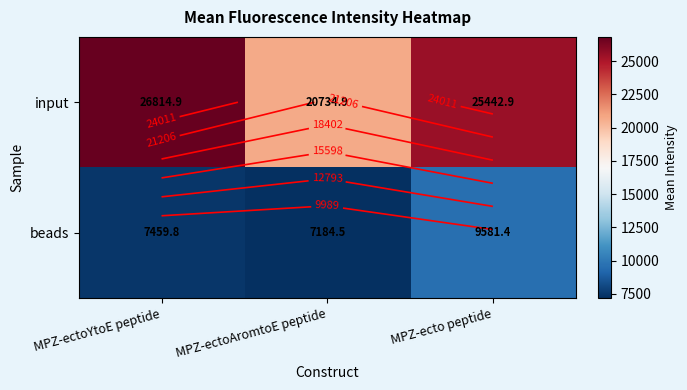

What is the difference between the maximum and minimum values in the input series?

6080.0